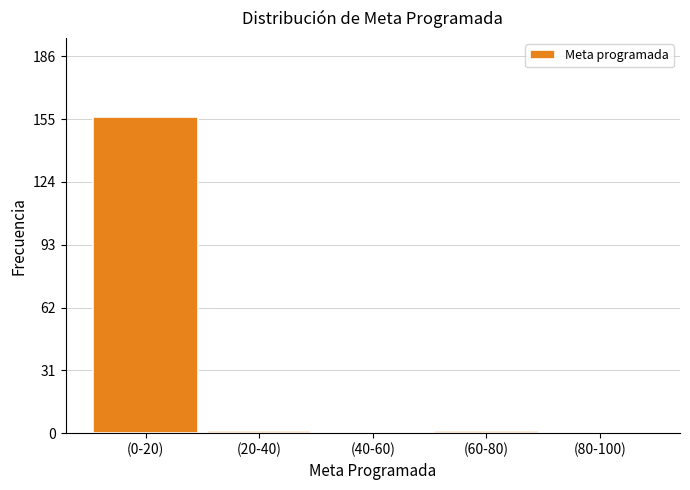

Reading left to right, what are all the values shown in this chart?

(0-20)=156	(20-40)=1	(40-60)=0	(60-80)=1	(80-100)=0